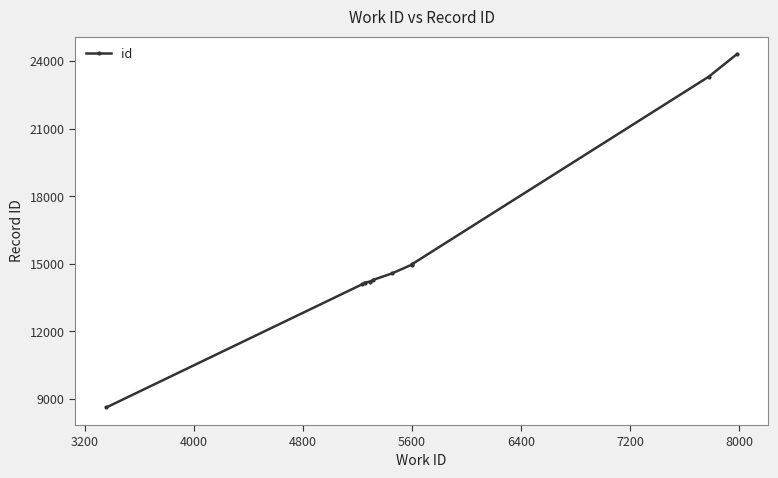

The value at 6400 is 5635. True or false?

False